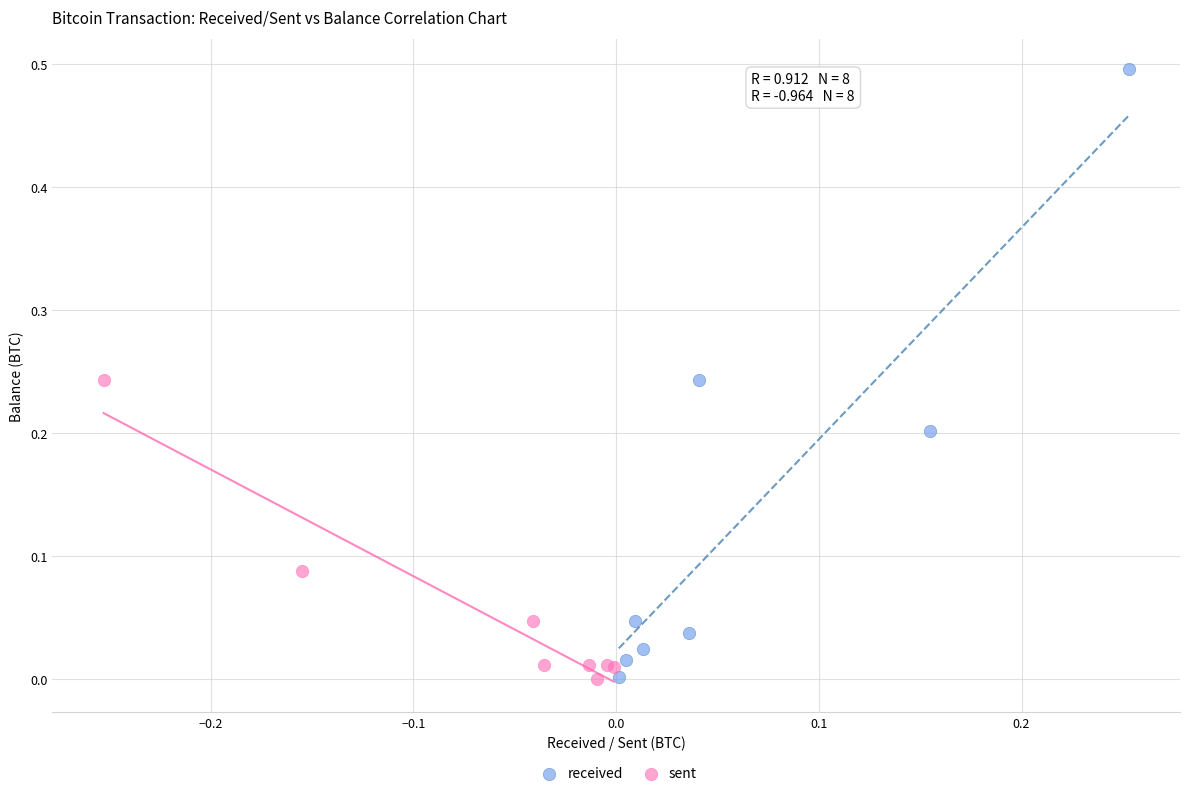

Which series has the widest spread of Y values?

received